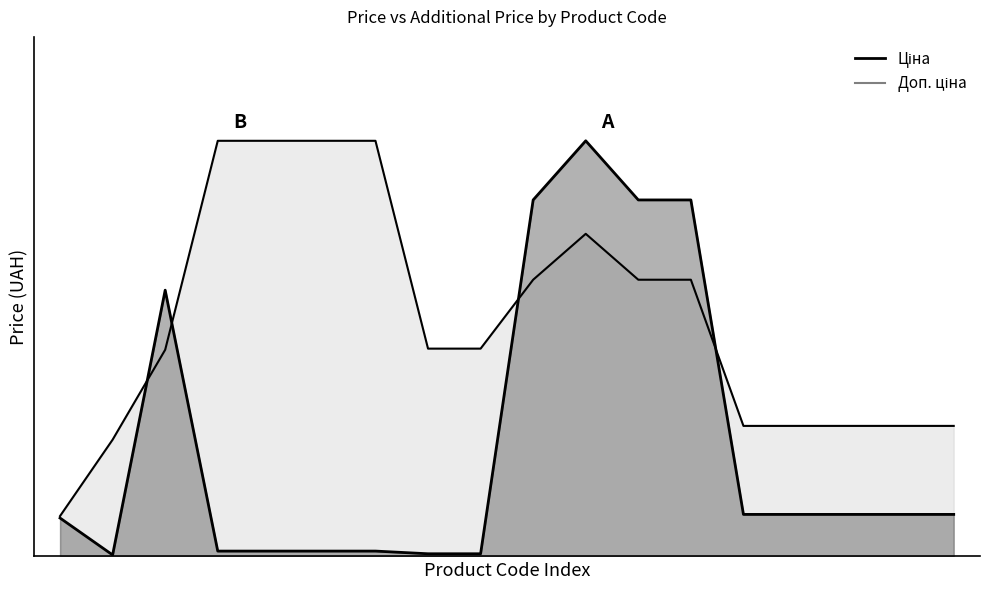

What is the approximate value of Ціна at 282502116?

0.1